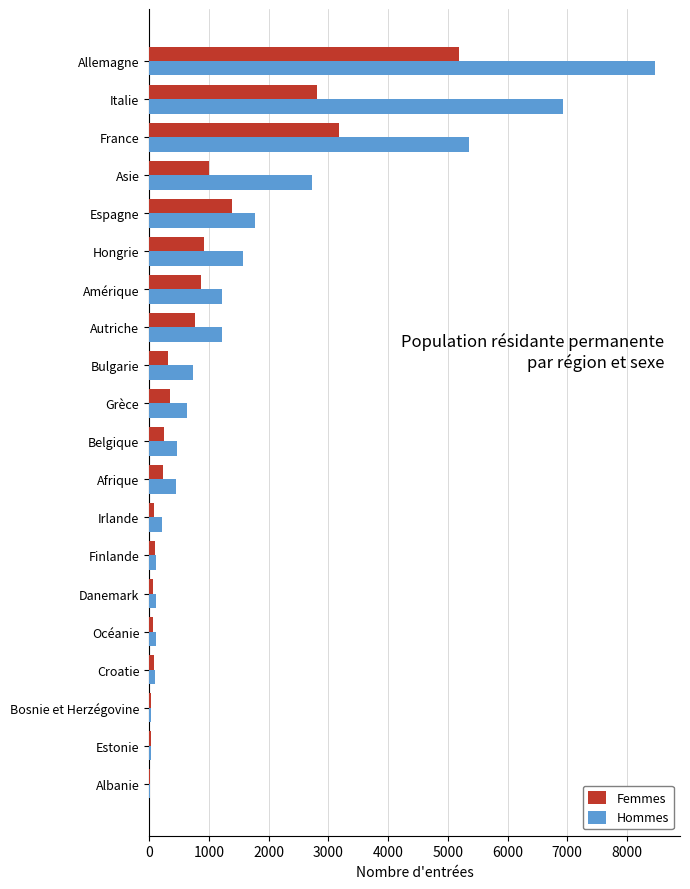

Which category has the highest value in the Hommes series?

Allemagne